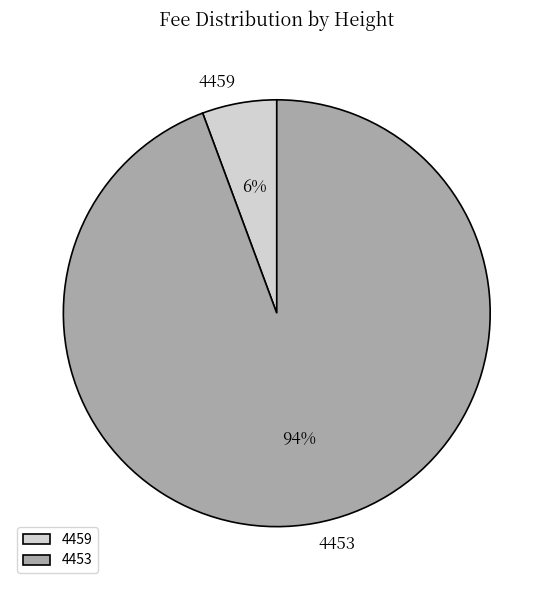

How many slices are in this pie chart?

2